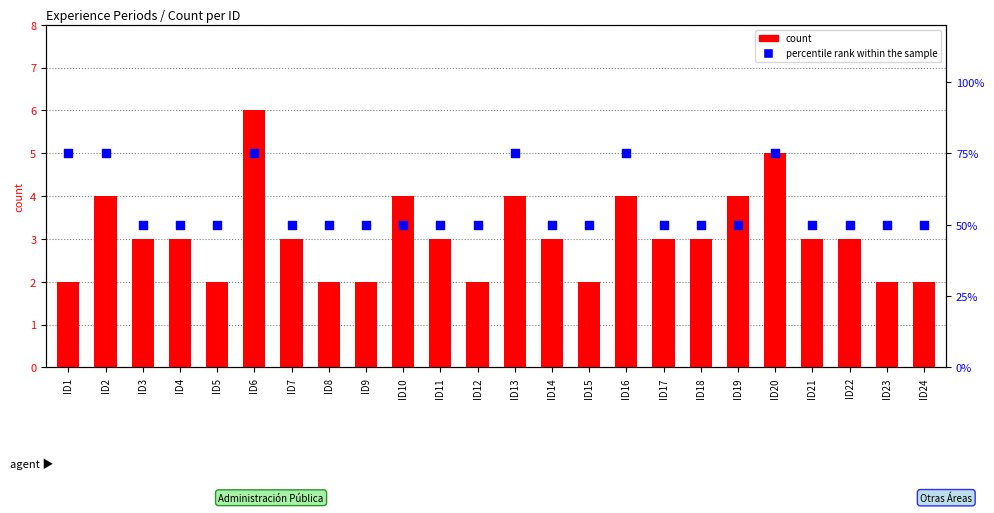

Which series has the largest total across all categories?

percentile rank within the sample